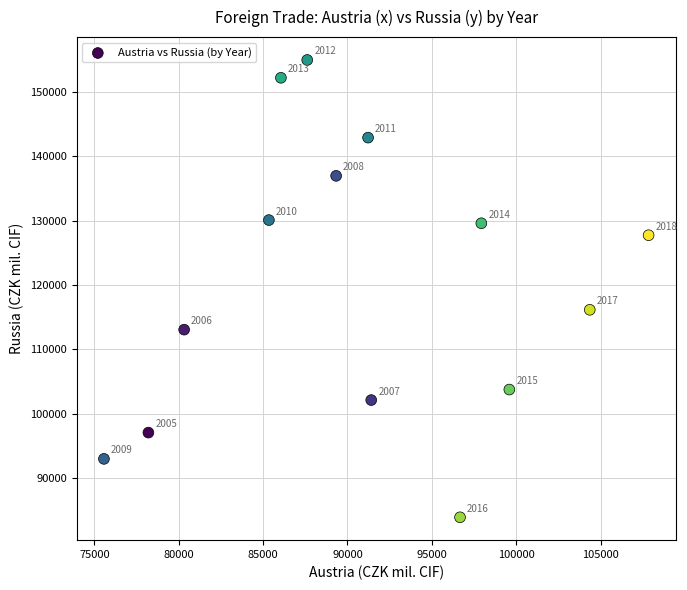

What is the range of Y values (max minus min)?

71023.6